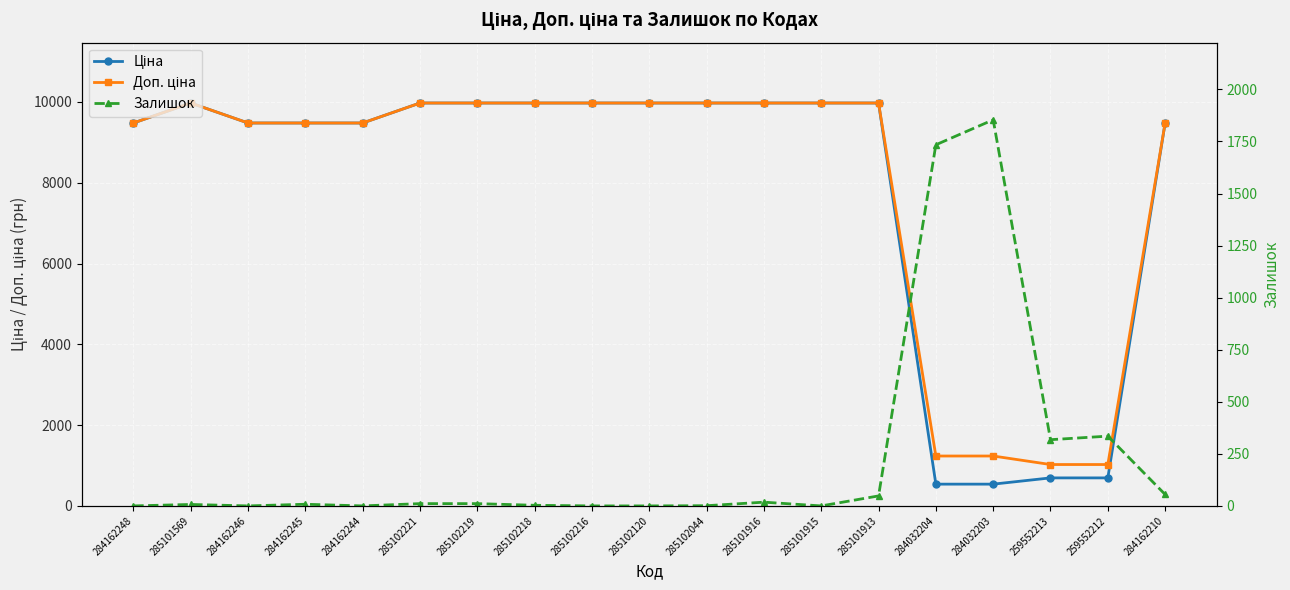

Reading left to right, extract all data points from this chart.

Ціна: 9480.1	9975.0	9480.1	9480.1	9480.1	9975.0	9975.0	9975.0	9975.0	9975.0	9975.0	9975.0	9975.0	9975.0	539.0	539.0	693.7	693.7	9480.1
Доп. ціна: 9480.1	9975.0	9480.1	9480.1	9480.1	9975.0	9975.0	9975.0	9975.0	9975.0	9975.0	9975.0	9975.0	9975.0	1235.4	1235.4	1024.6	1024.6	9480.1
Залишок: 0.0	7.0	0.0	8.0	0.0	11.0	11.0	3.0	0.0	0.0	1.0	18.0	0.0	48.0	1734.0	1854.0	318.0	335.0	55.0